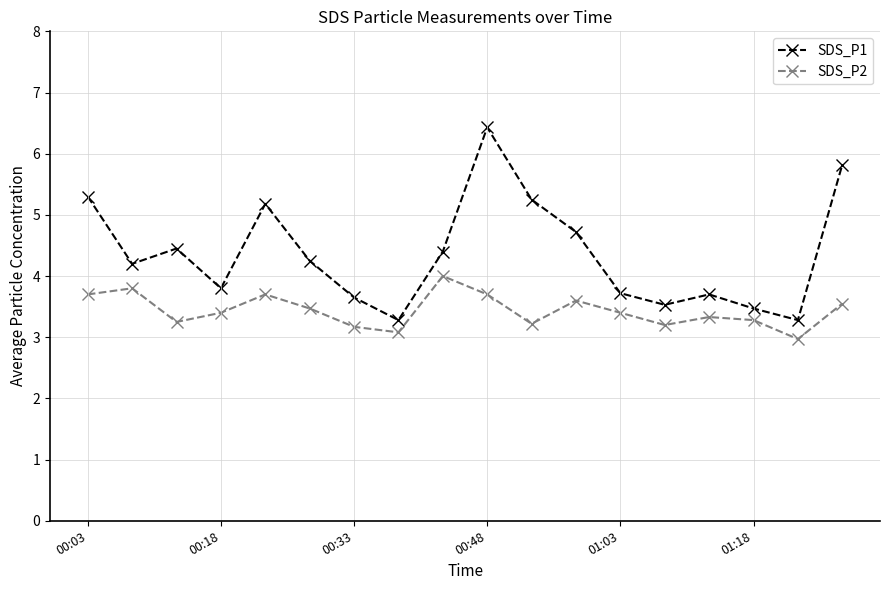

True or false: SDS_P2 and SDS_P1 cross at least once.

False